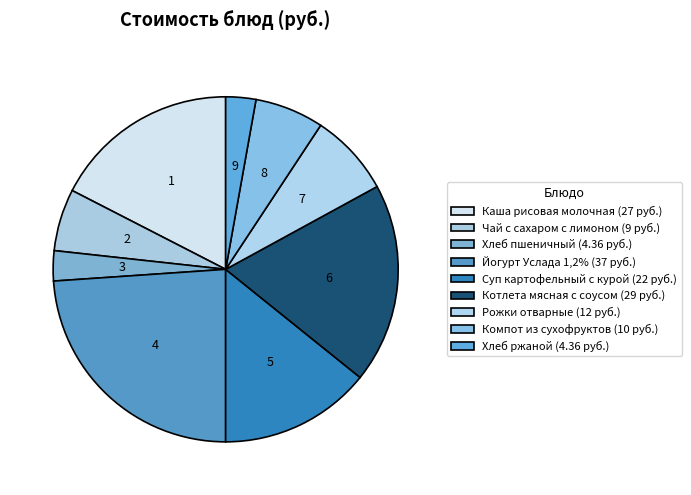

What is the largest slice in the pie chart?

Йогурт Услада 1,2%